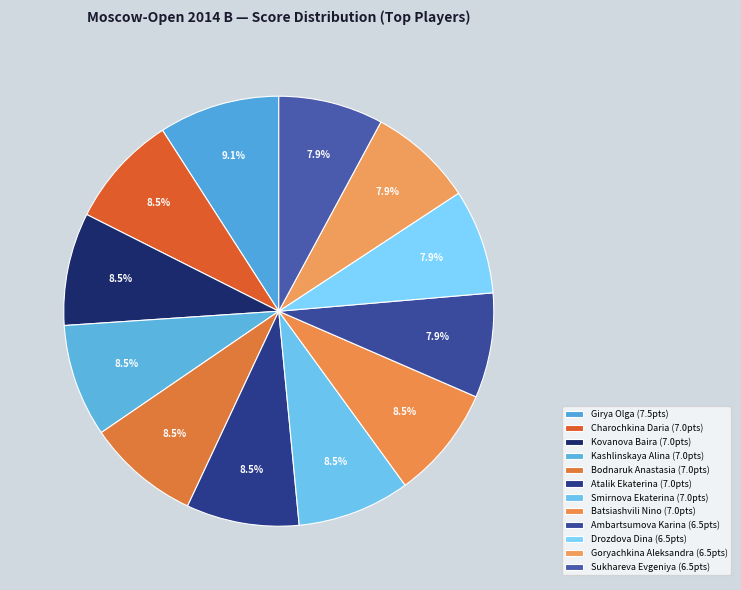

How many slices are in this pie chart?

12